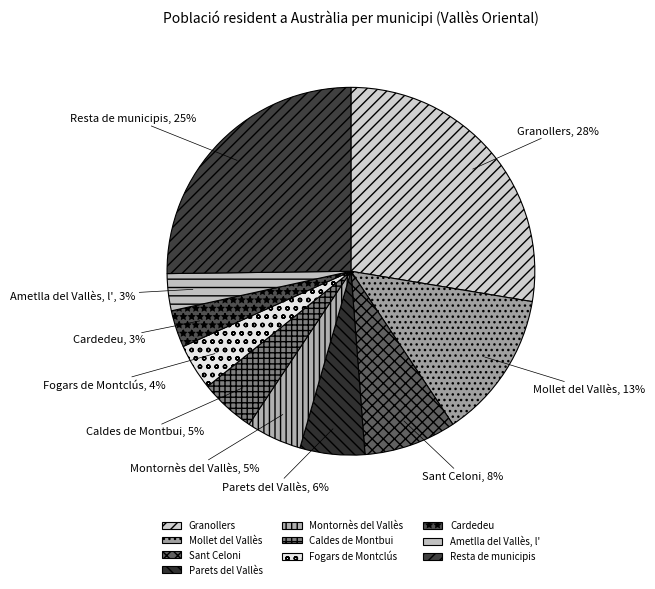

Does Mollet del Vallès account for over 50% of the chart?

No